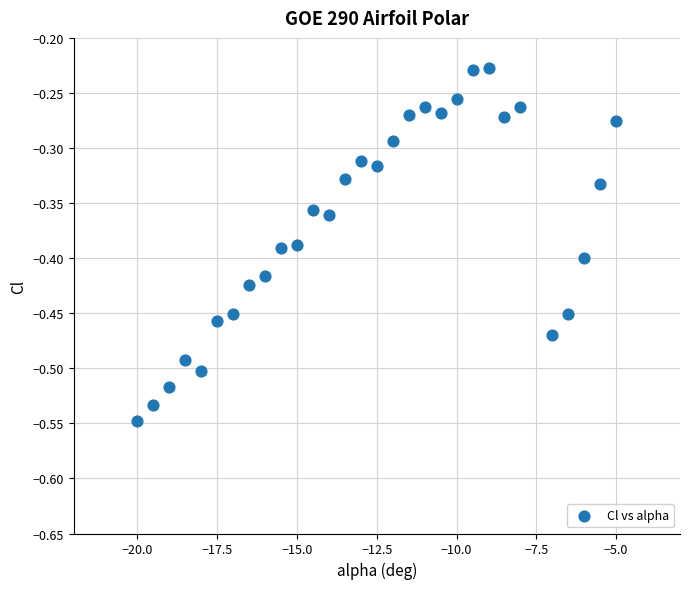

What is the range of X values (max minus min)?

15.0